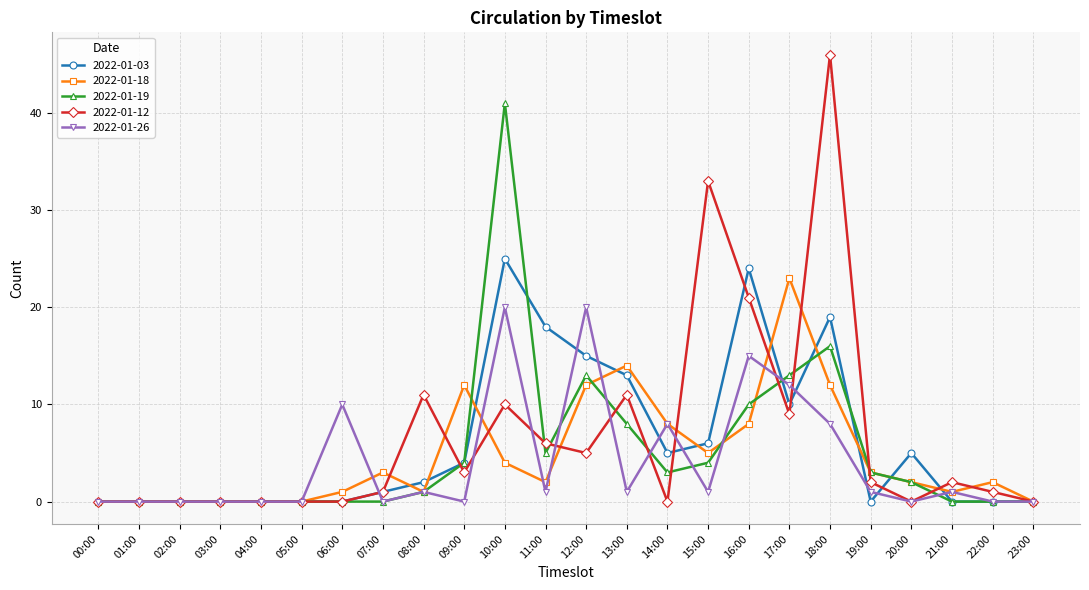

The 2022-01-26 series shows 14 at 18:00. True or false?

False